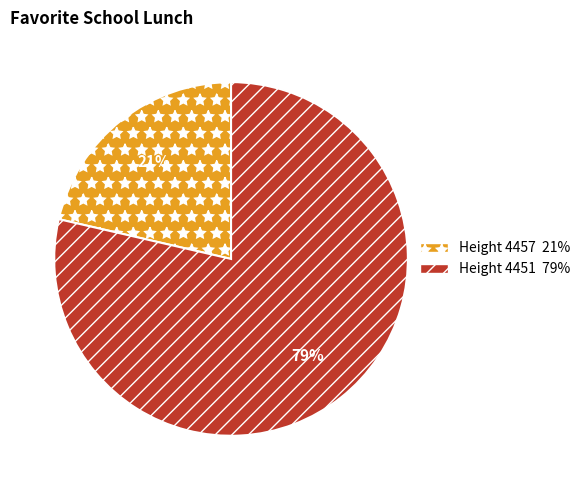

How many segments does this pie chart have?

2